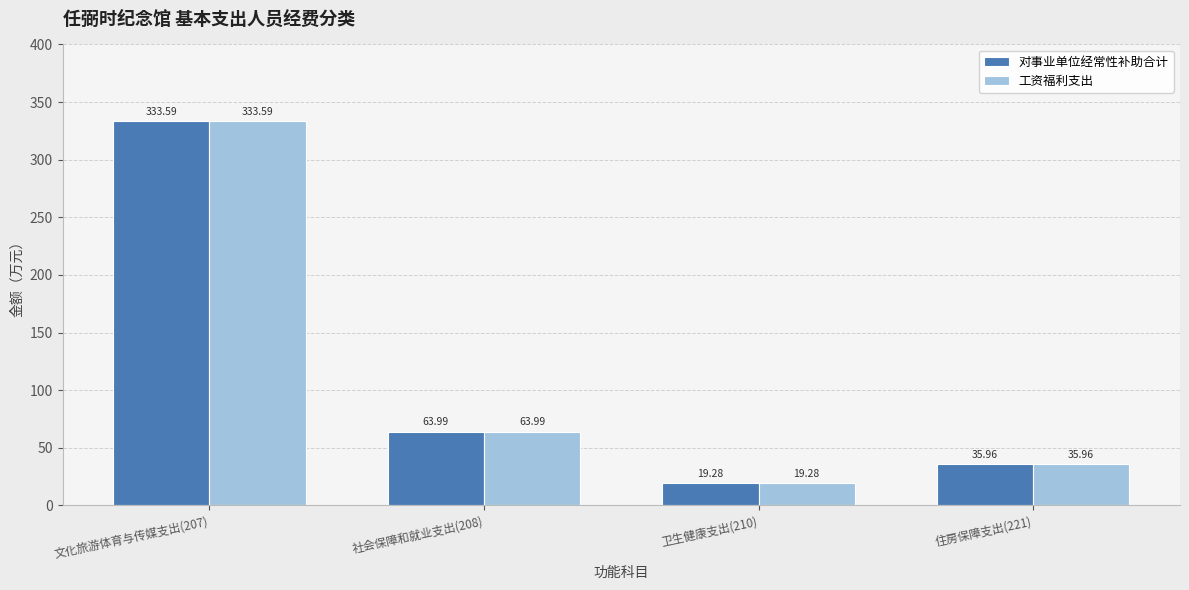

At which category does the chart reach its minimum across all series?

卫生健康支出(210)